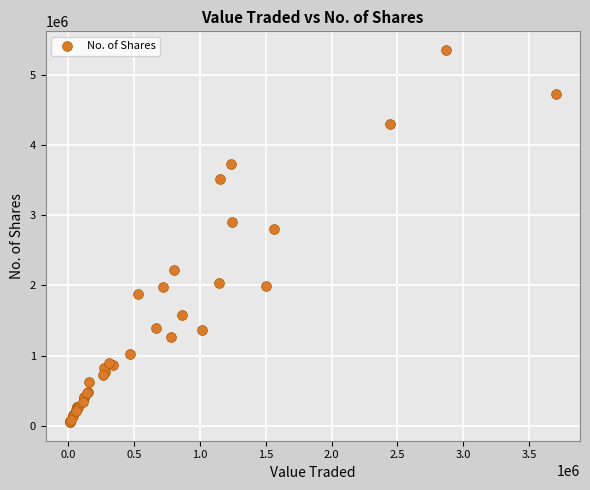

What Y value in the scatter plot is closest to 2702860?

2809932